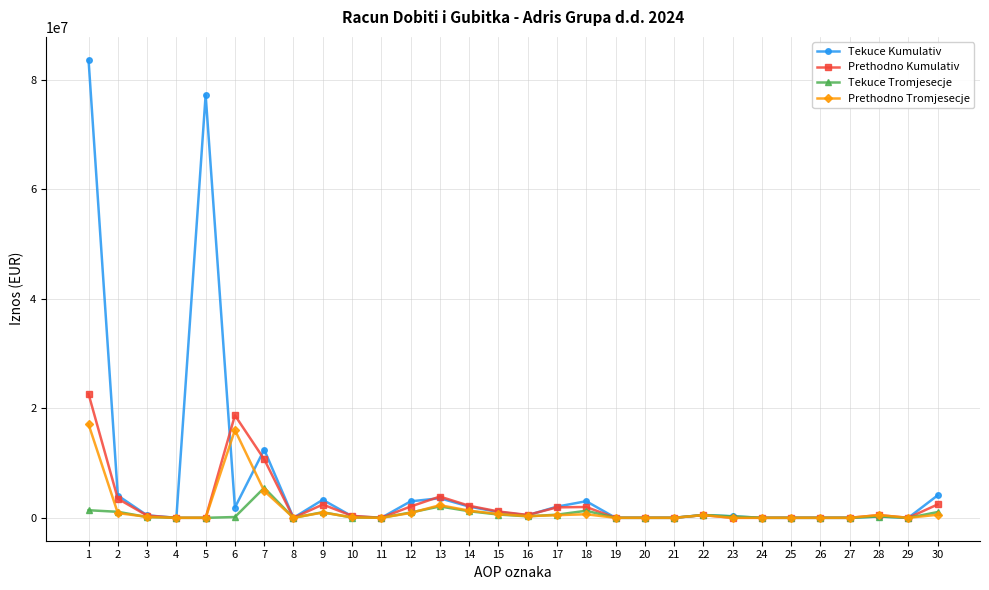

What is the approximate value of Prethodno Kumulativ at 3, to the nearest 50?

413250